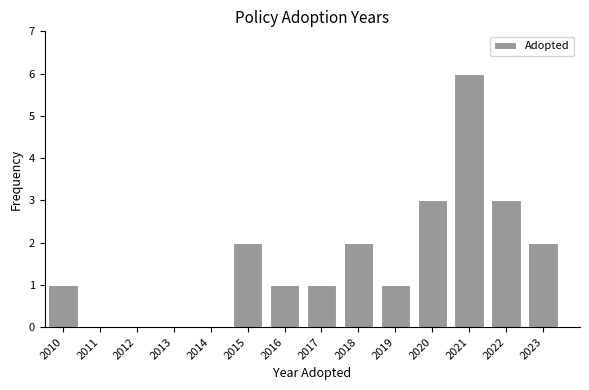

Reading left to right, extract all data points from this chart.

2010=1	2011=0	2012=0	2013=0	2014=0	2015=2	2016=1	2017=1	2018=2	2019=1	2020=3	2021=6	2022=3	2023=2